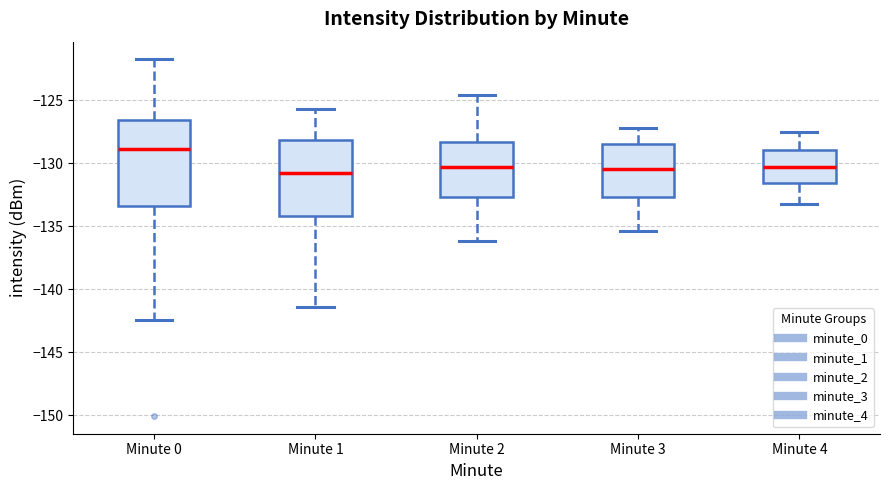

Which box is the tallest, from its lower edge to its upper edge?

Minute 0